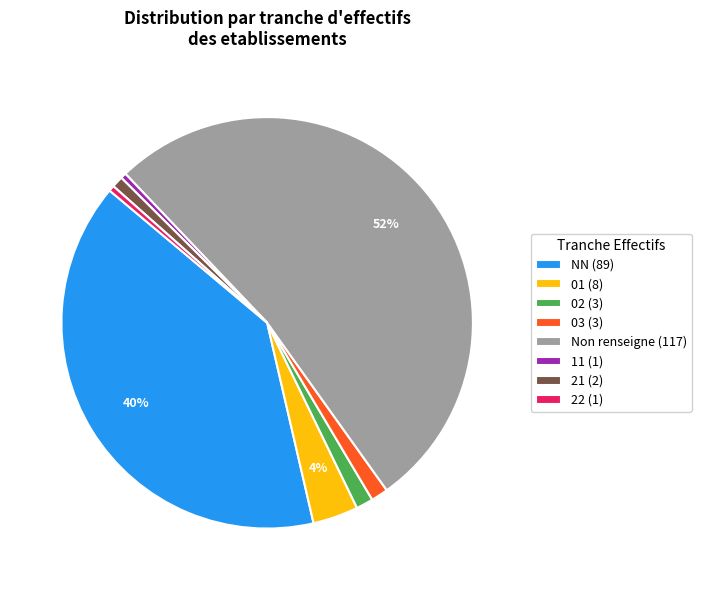

True or false: 03 (3) accounts for 1% of the total.

True